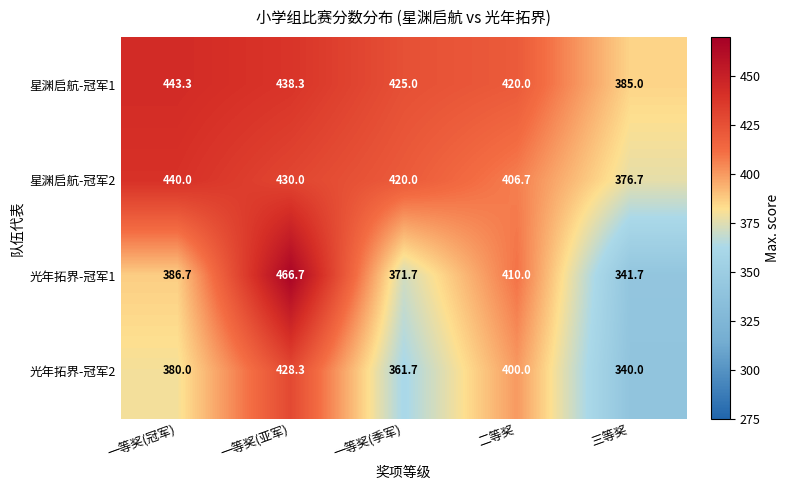

The value of 光年拓界-冠军2 at 一等奖(冠军) is 380.0. True or false?

True